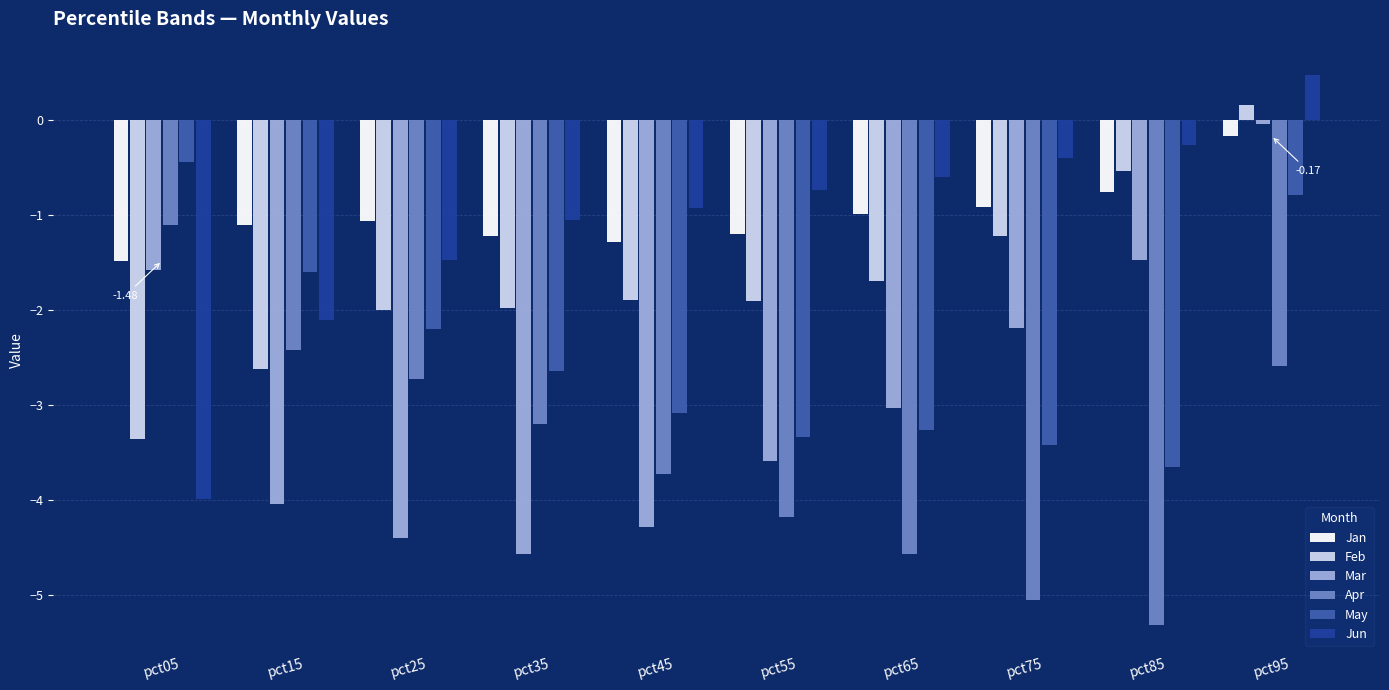

List the labels in order of Apr value, smallest first.

pct85, pct75, pct65, pct55, pct45, pct35, pct25, pct95, pct15, pct05